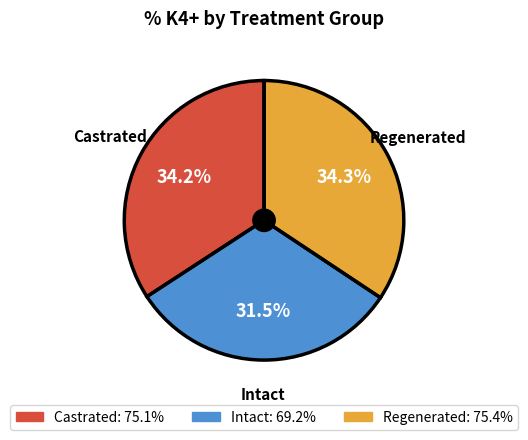

Which has a higher value, Intact or Regenerated?

Regenerated